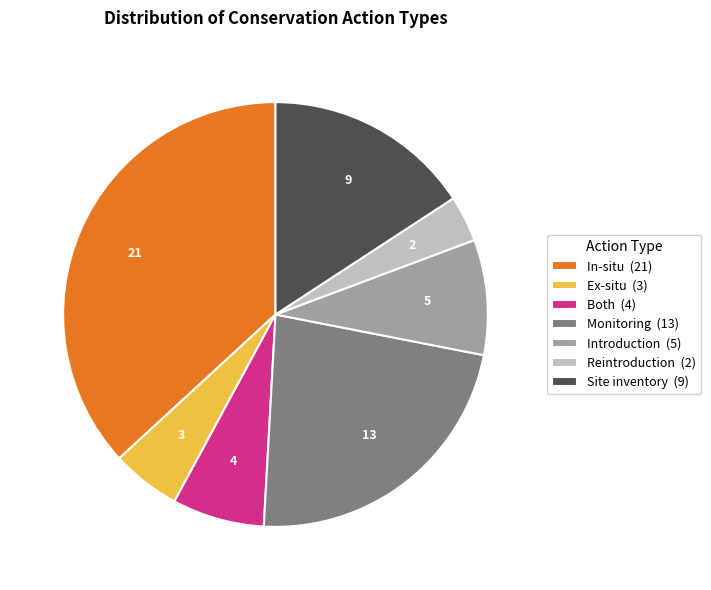

True or false: Both (4) accounts for 17% of the total.

False